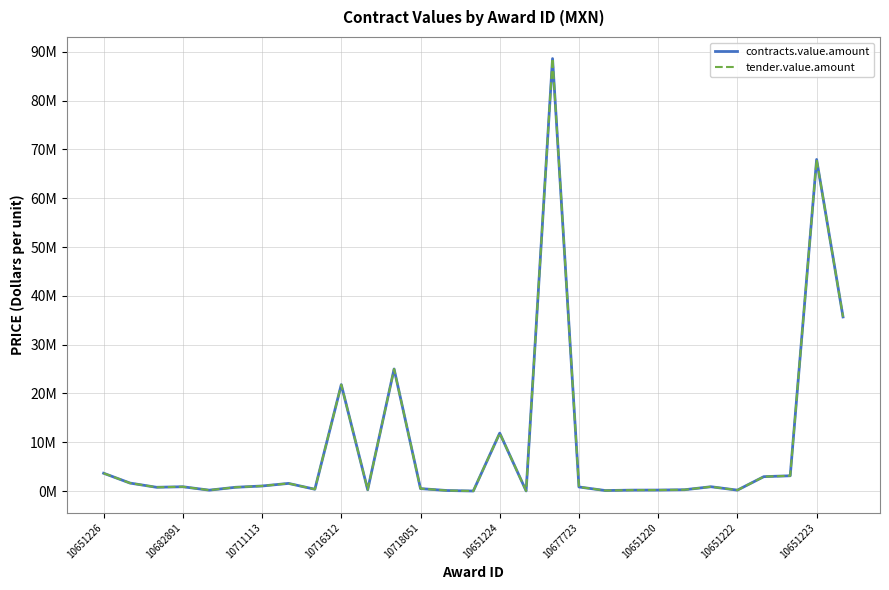

Which series has the largest range (max minus min)?

contracts.value.amount